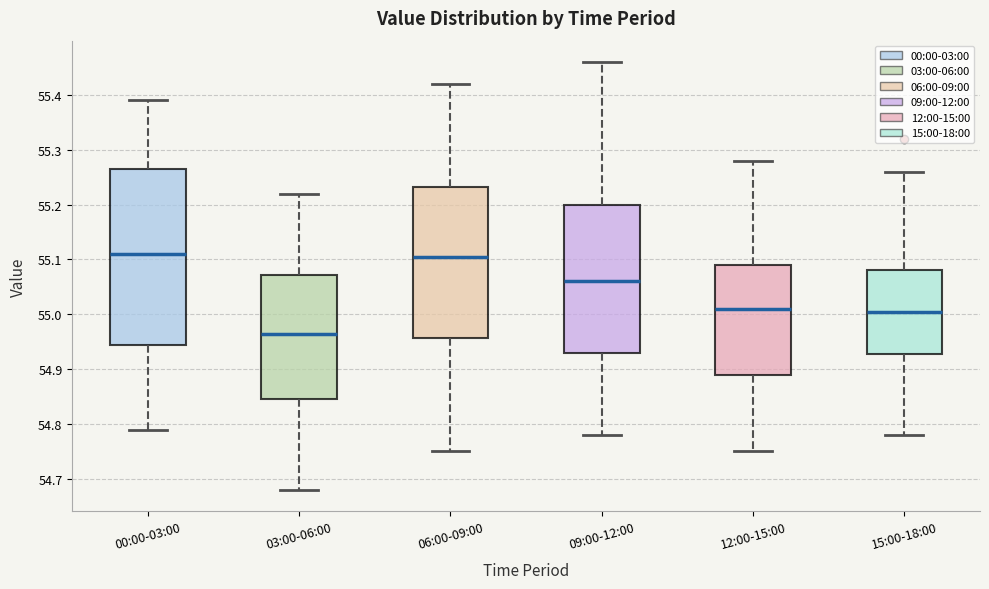

Where does the median line of the box for 09:00-12:00 sit on the y-axis? The values are not printed on the chart, so give them approximately, as read against the axis.

55.06